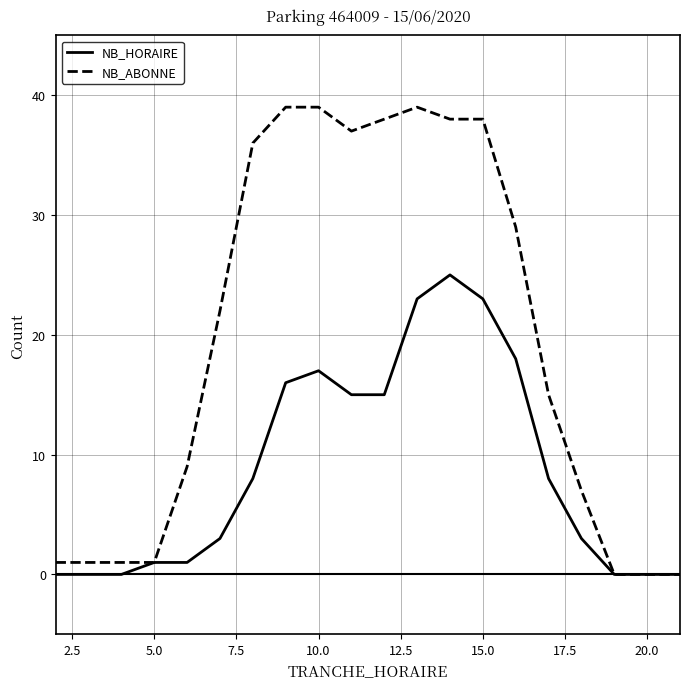

What is the average value of the NB_ABONNE series?

20